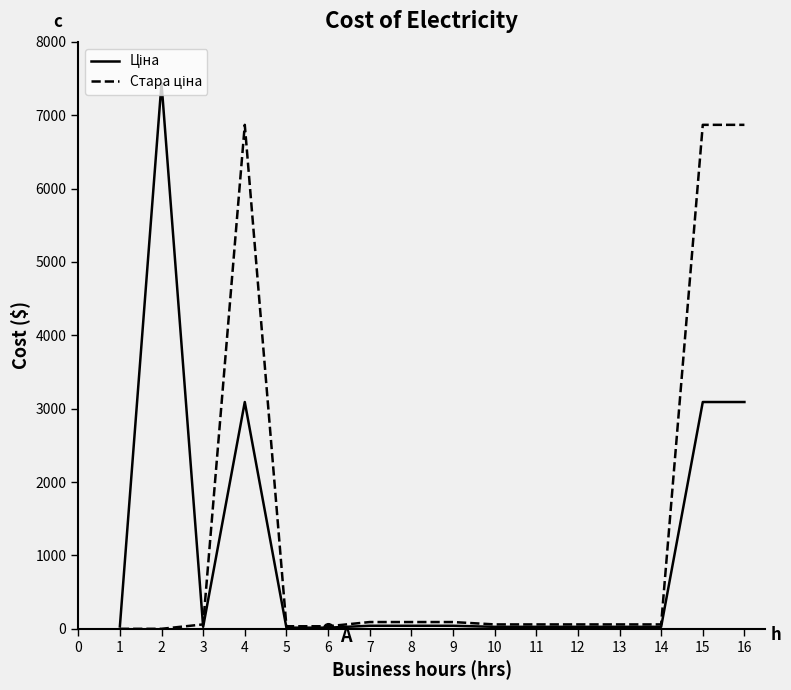

Which series has the widest spread of values?

Ціна